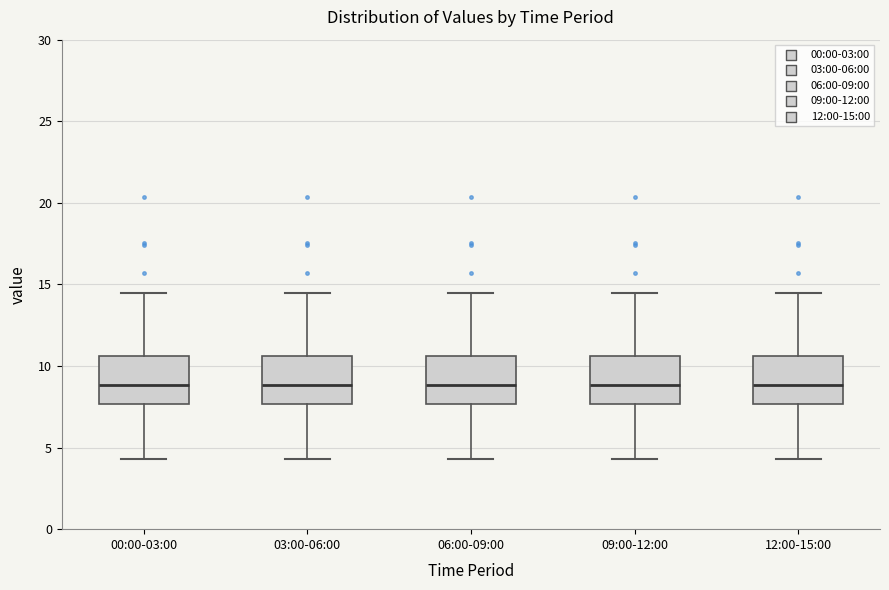

Reading left to right, read every box against the y-axis: the position of its median line, the range the box covers, and the ends of its whiskers. The values are not printed on the chart, so give them approximately, as read against the axis.

00:00-03:00: median 9.0, box 7.5 to 10.5, whiskers 4.5 to 14.5
03:00-06:00: median 9.0, box 7.5 to 10.5, whiskers 4.5 to 14.5
06:00-09:00: median 9.0, box 7.5 to 10.5, whiskers 4.5 to 14.5
09:00-12:00: median 9.0, box 7.5 to 10.5, whiskers 4.5 to 14.5
12:00-15:00: median 9.0, box 7.5 to 10.5, whiskers 4.5 to 14.5